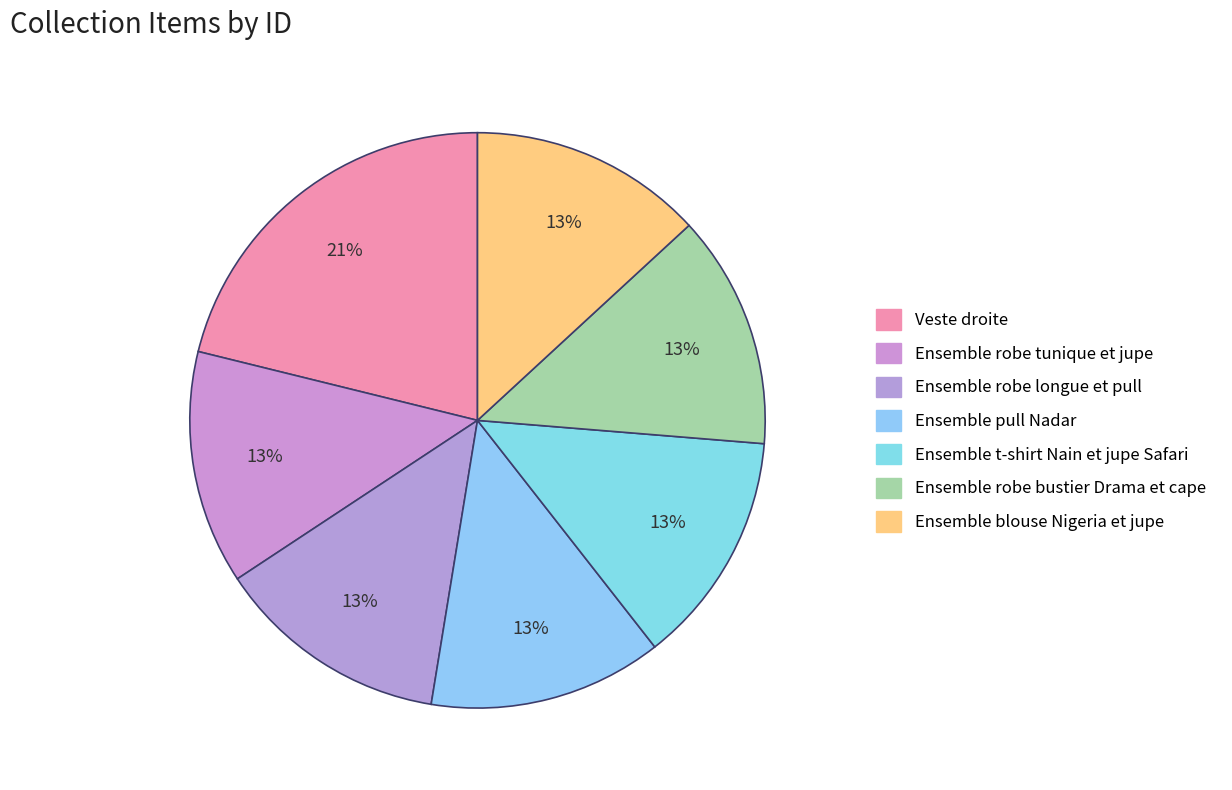

To the nearest percent, what portion does Ensemble t-shirt Nain et jupe Safari represent?

13%